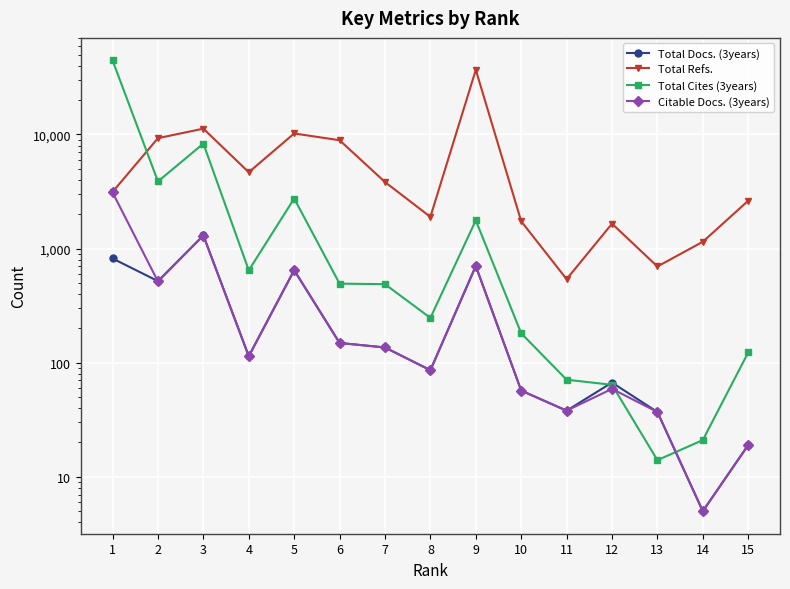

What is the approximate value of Citable Docs. (3years) at 6, to the nearest 100?

100